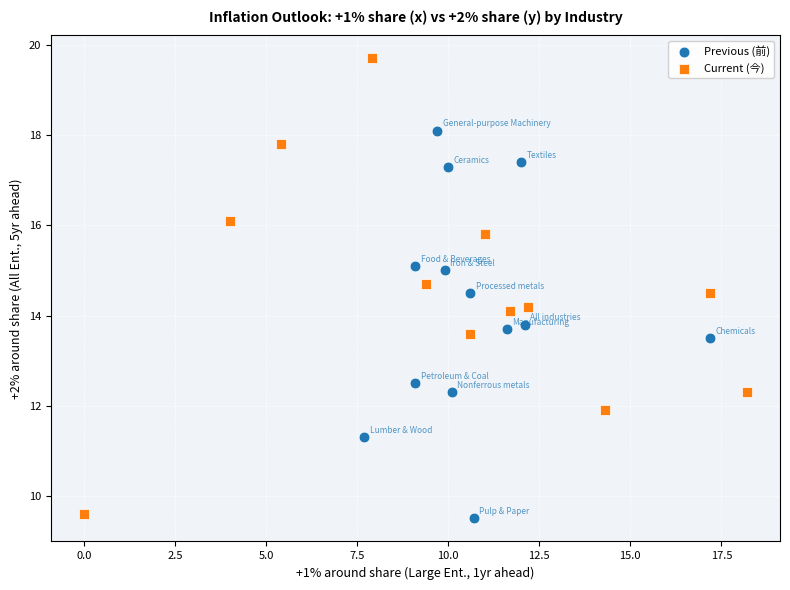

Which series has the widest spread of Y values?

Current (今)